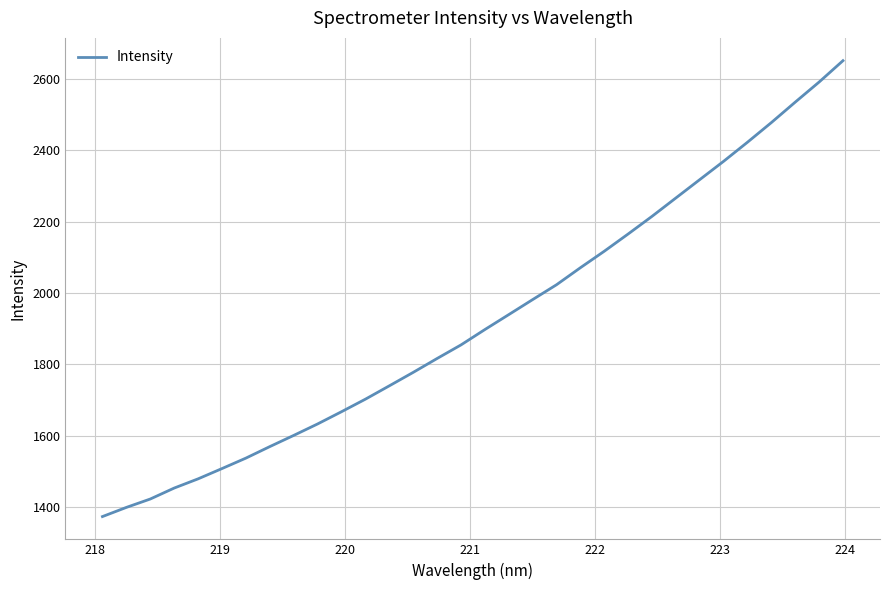

What is the minimum value shown in the chart?

1372.8